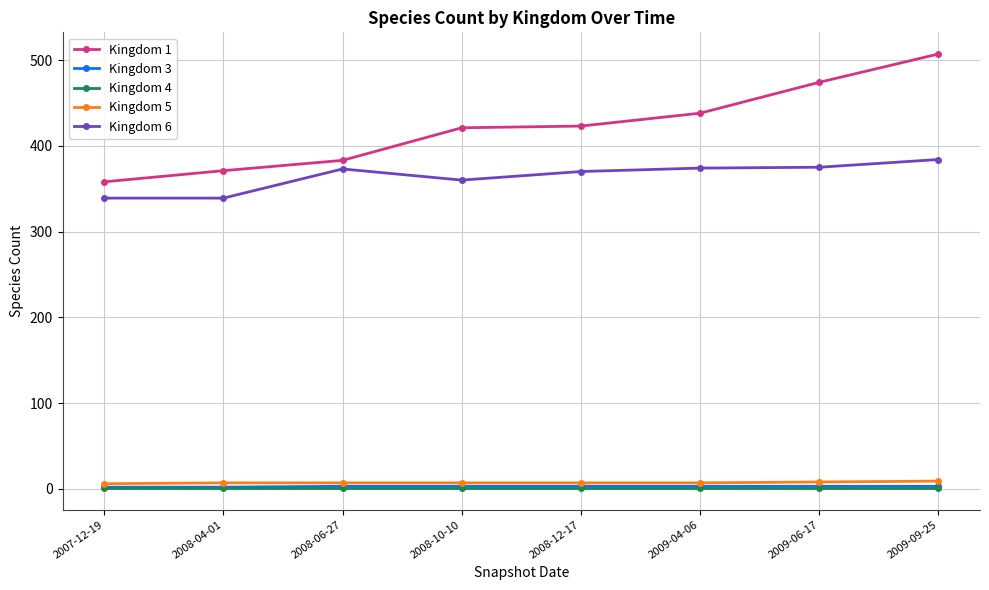

Is the value of Kingdom 4 at 2008-04-01 greater than the value of Kingdom 1 at 2009-06-17?

No